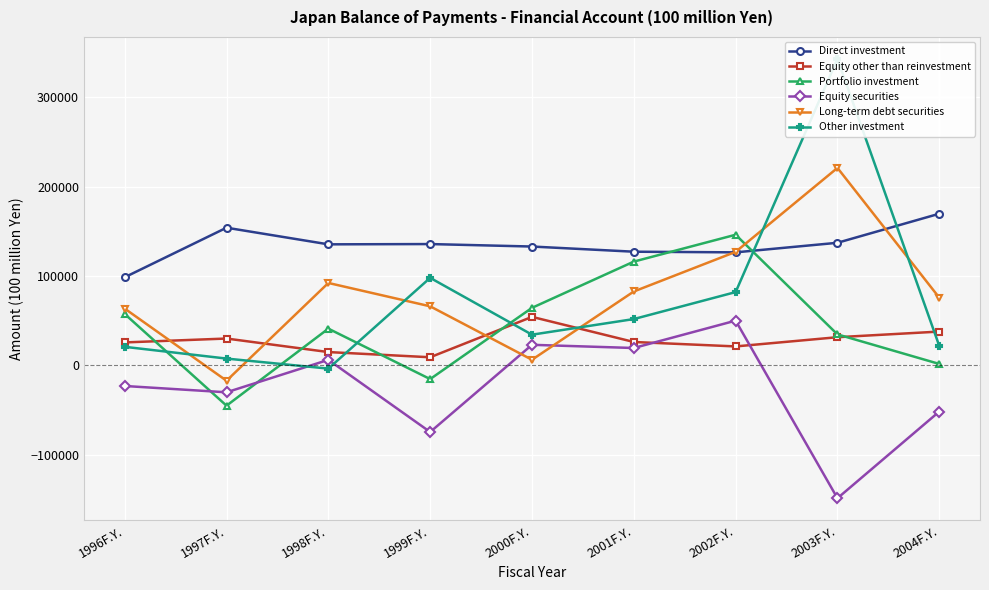

Reading left to right, list all the values displayed in this chart.

Direct investment: 1996F.Y.=98545	1997F.Y.=153992	1998F.Y.=135387	1999F.Y.=135703	2000F.Y.=132932	2001F.Y.=127151	2002F.Y.=126426	2003F.Y.=137128	2004F.Y.=169630
Equity other than reinvestment: 1996F.Y.=25683	1997F.Y.=30038	1998F.Y.=14903	1999F.Y.=9099	2000F.Y.=54261	2001F.Y.=26183	2002F.Y.=21212	2003F.Y.=31523	2004F.Y.=37819
Portfolio investment: 1996F.Y.=57501	1997F.Y.=-45058	1998F.Y.=41090	1999F.Y.=-15311	2000F.Y.=64373	2001F.Y.=116077	2002F.Y.=146123	2003F.Y.=34662	2004F.Y.=1616
Equity securities: 1996F.Y.=-23034	1997F.Y.=-30097	1998F.Y.=6210	1999F.Y.=-74498	2000F.Y.=23021	2001F.Y.=19442	2002F.Y.=50055	2003F.Y.=-148577	2004F.Y.=-51630
Long-term debt securities: 1996F.Y.=63518	1997F.Y.=-17139	1998F.Y.=92190	1999F.Y.=66066	2000F.Y.=6308	2001F.Y.=82660	2002F.Y.=126974	2003F.Y.=220880	2004F.Y.=75737
Other investment: 1996F.Y.=20763	1997F.Y.=7617	1998F.Y.=-3610	1999F.Y.=97911	2000F.Y.=34343	2001F.Y.=51818	2002F.Y.=81988	2003F.Y.=342770	2004F.Y.=21784